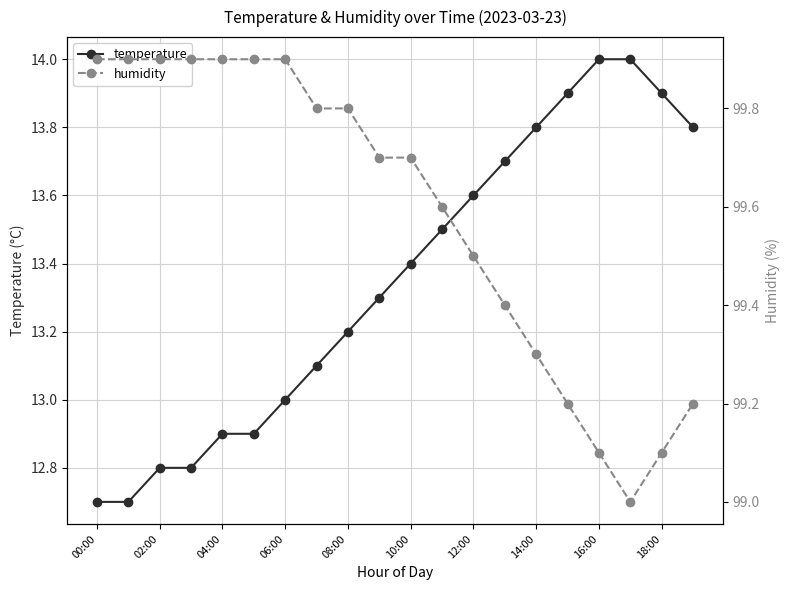

Is it true that temperature equals 12.8 at 02:00?

True